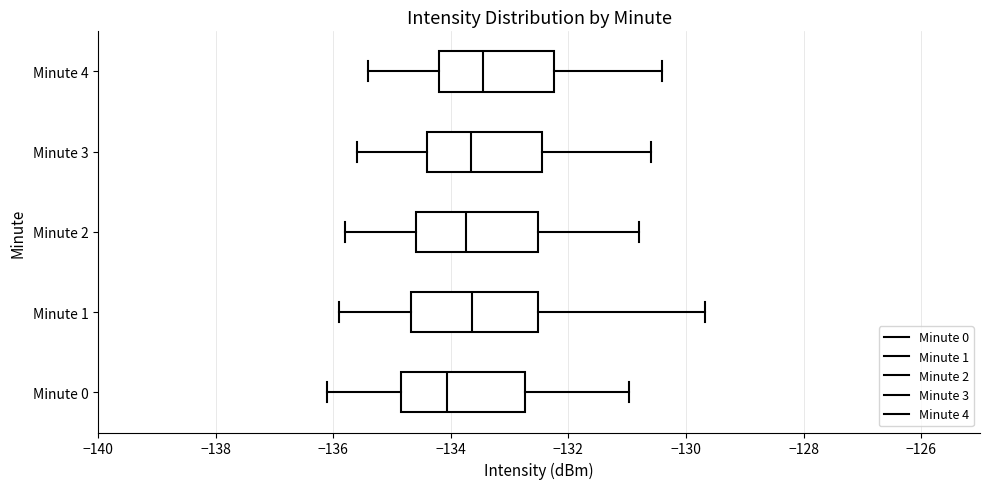

Where is the left edge of the box for Minute 0 on the x-axis? The values are not printed on the chart, so give them approximately, as read against the axis.

-134.8